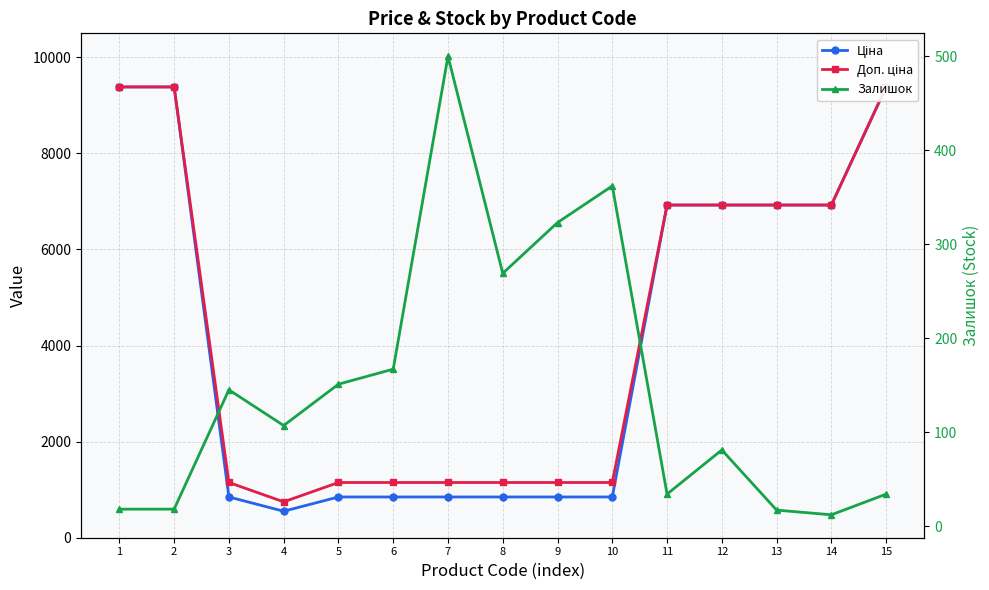

At which category does the chart reach its peak across all series?

1